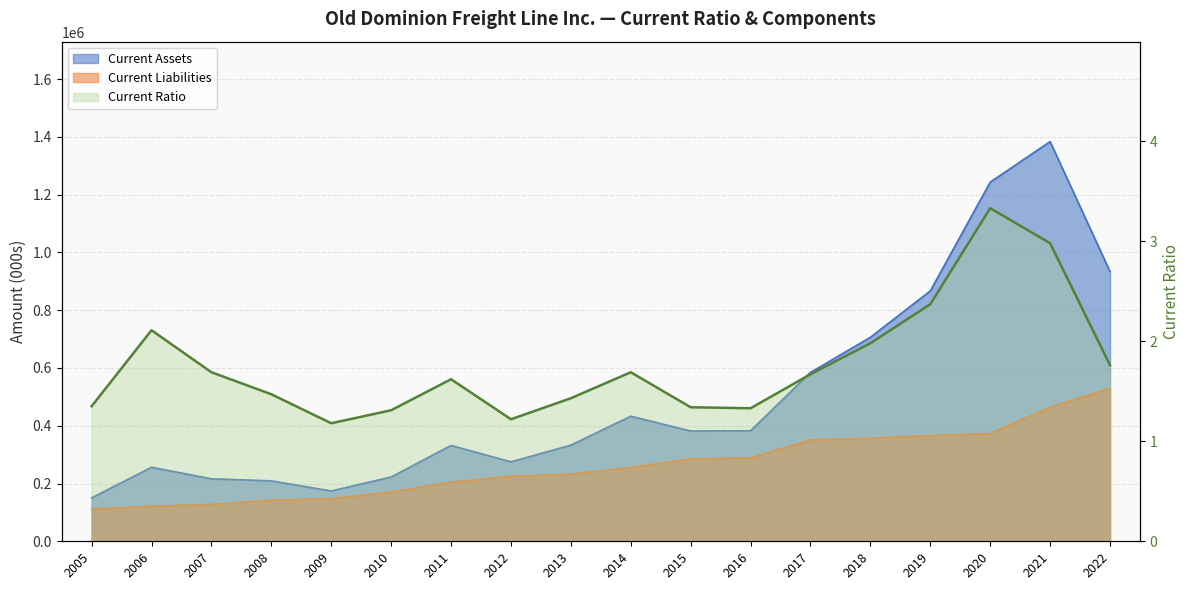

The chart shows a value of 0.5 at 2005. True or false?

False